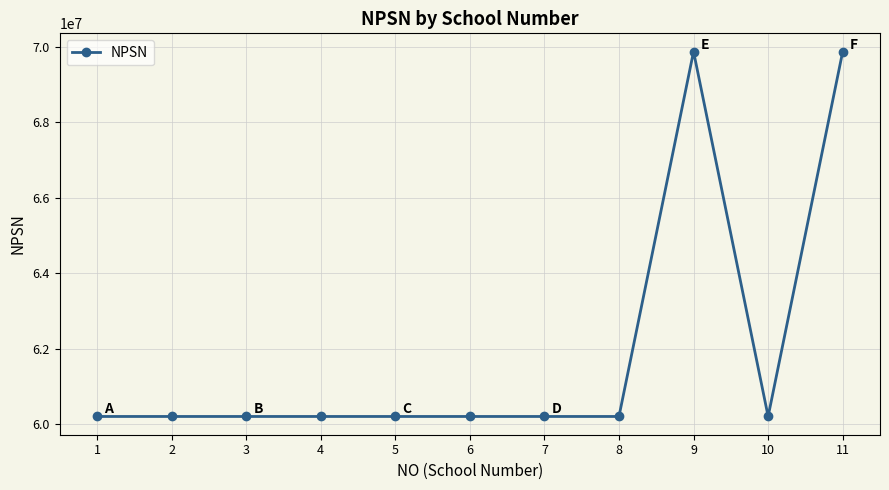

Is it true that the value at 11 is 112754765?

False